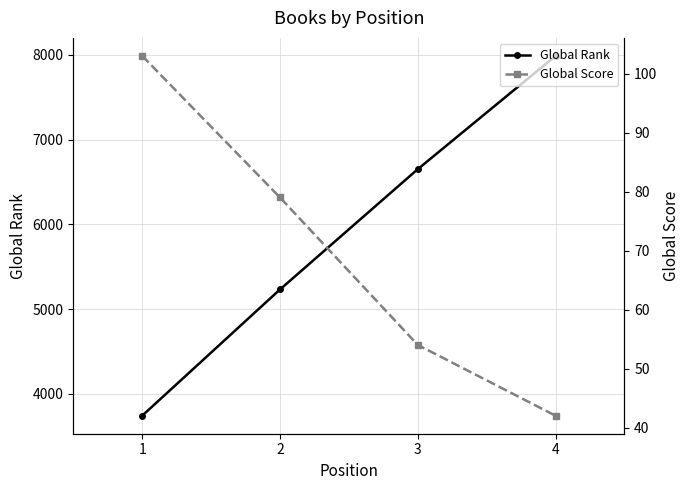

What is the maximum value shown in the chart?

7988